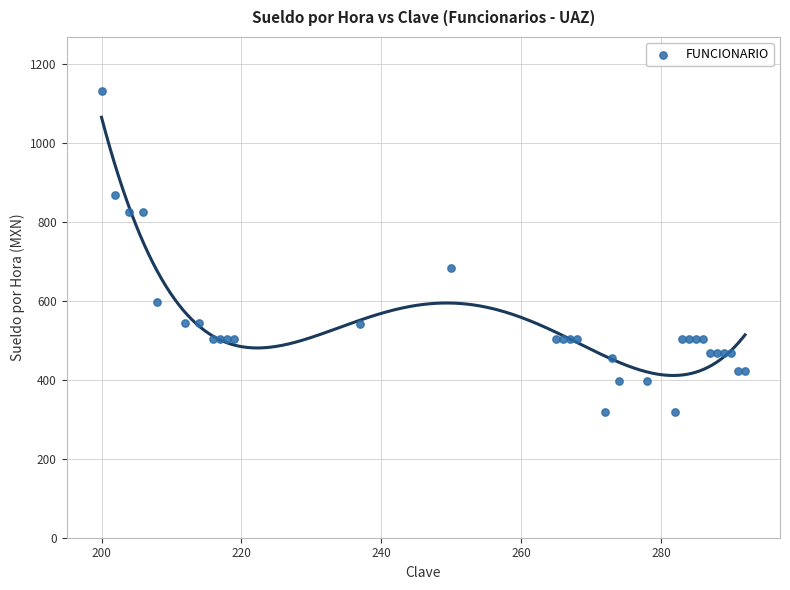

What Y value in the scatter plot is closest to 725?

682.3